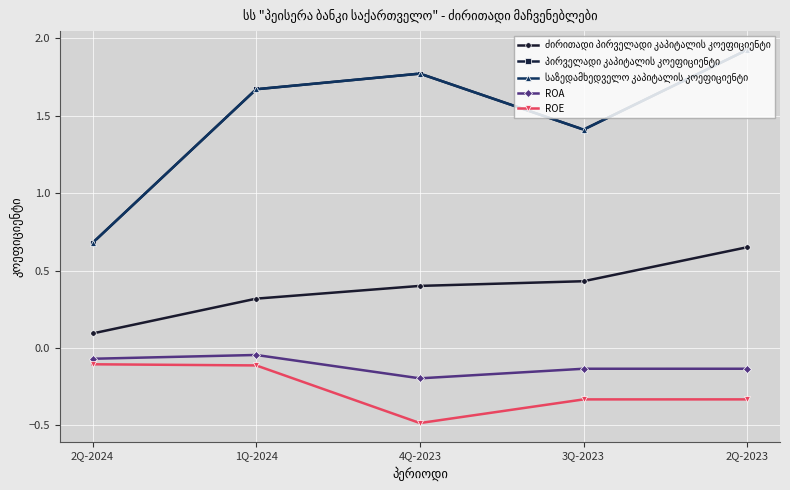

What is the maximum value shown in the chart?

1.9